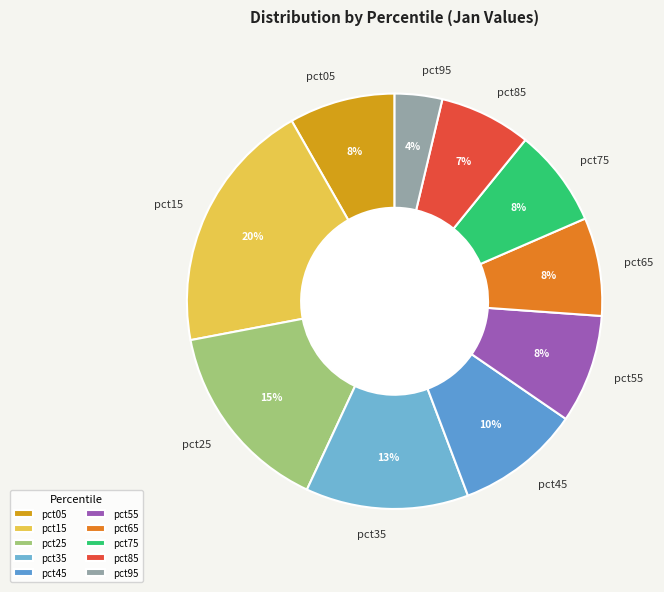

To the nearest percent, what portion does pct25 represent?

15%